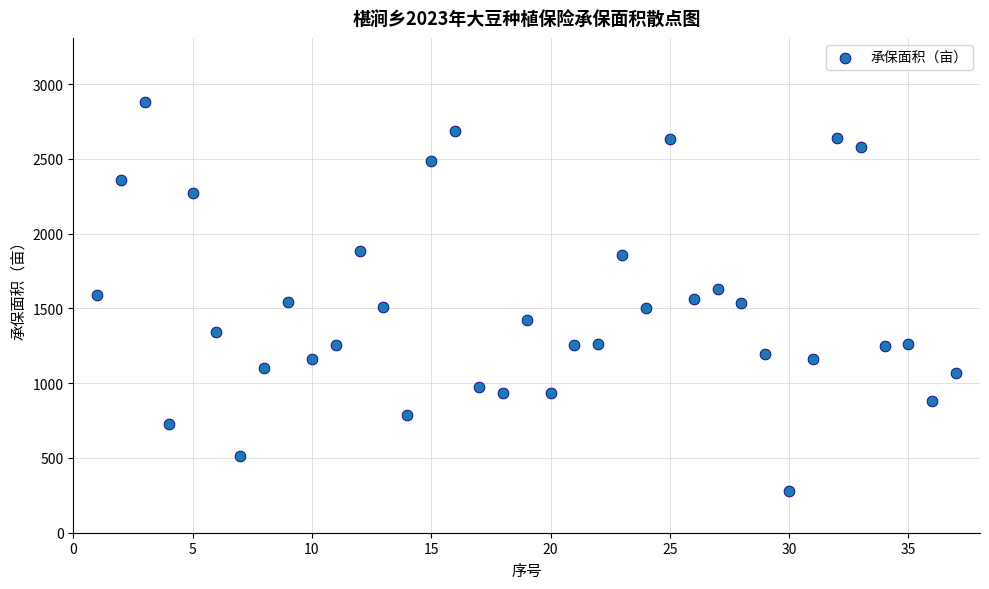

What is the range of X values (max minus min)?

36.0